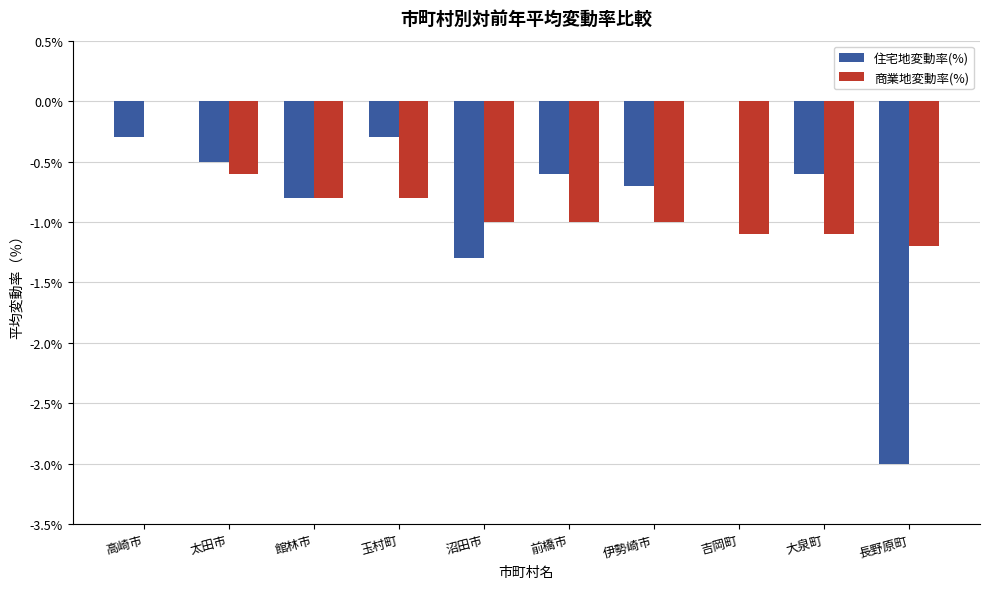

What is the sum of the 商業地変動率(%) values at 長野原町 and 大泉町?

-2.3